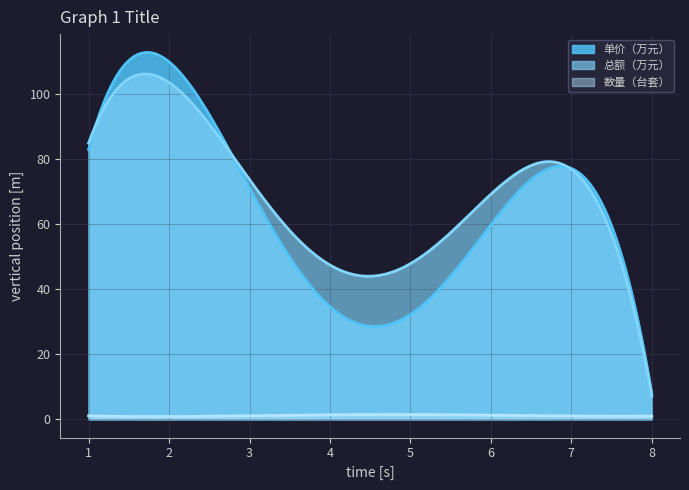

Rank the series at 1 from lowest to highest value.

数量（台套）, 单价（万元）, 总额（万元）